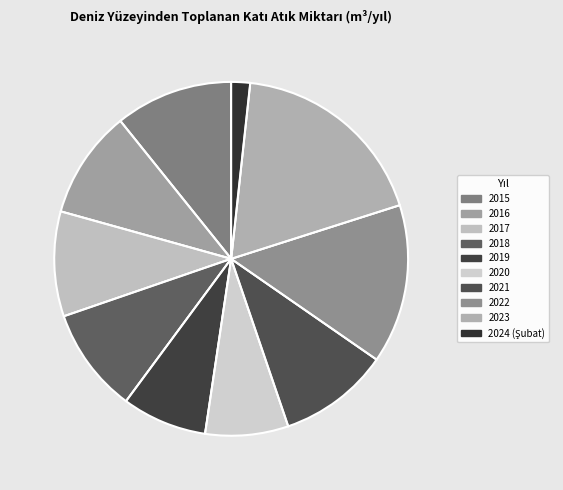

Count the number of slices in the pie.

10